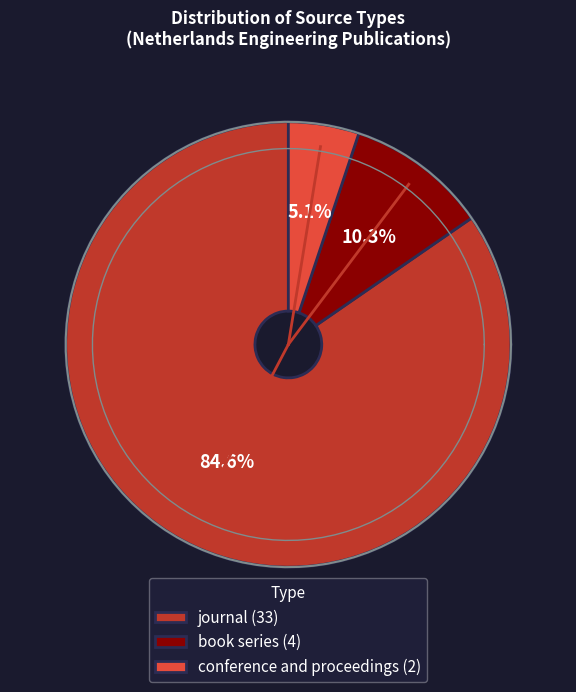

Rank the categories by value from highest to lowest.

journal, book series, conference and proceedings